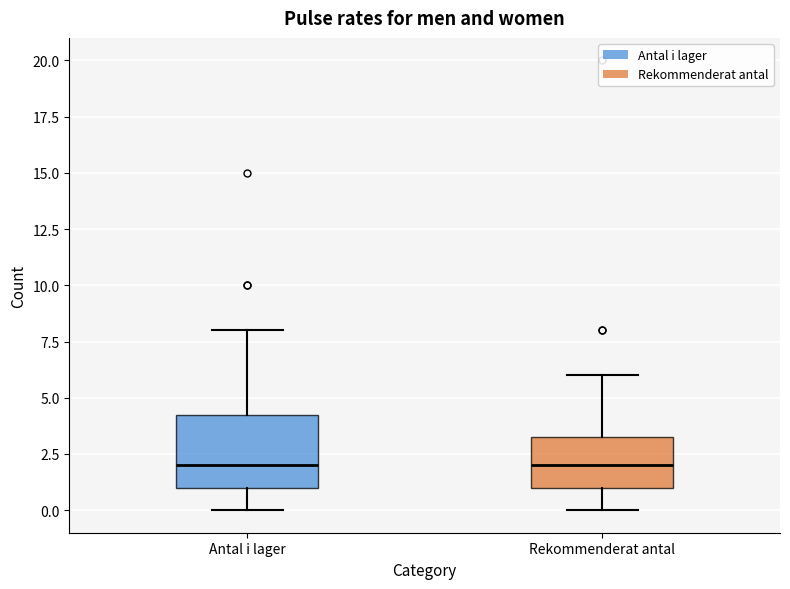

Reading left to right, read every box against the y-axis: the position of its median line, the range the box covers, and the ends of its whiskers. The values are not printed on the chart, so give them approximately, as read against the axis.

Antal i lager: median 2.0, box 1.0 to 4.5, whiskers 0.0 to 8.0
Rekommenderat antal: median 2.0, box 1.0 to 3.5, whiskers 0.0 to 6.0